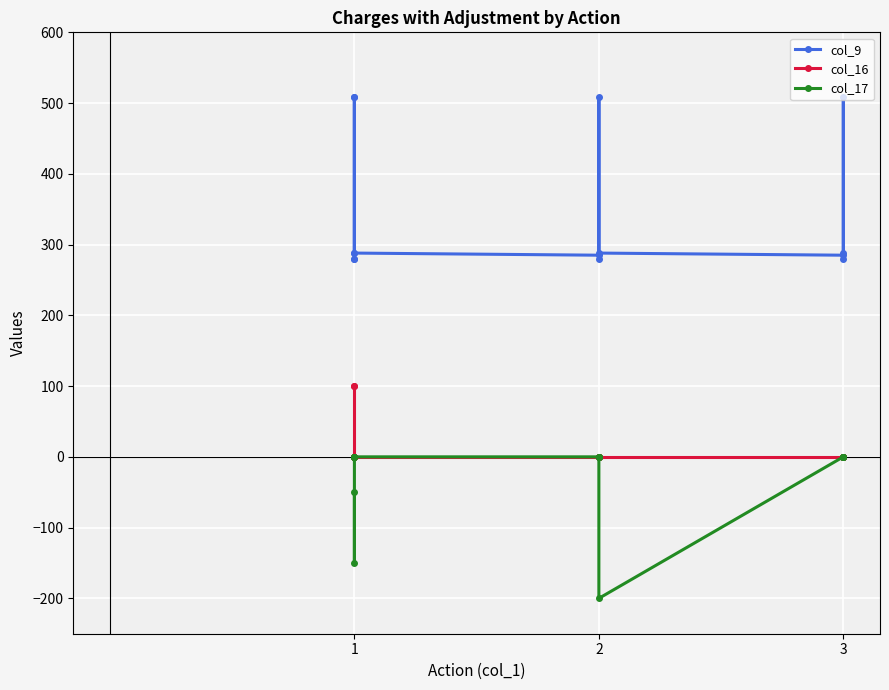

Reading right to left, what are all the values shown in this chart?

col_9: 288	279	509	285	288	279	509	285	288	279	509	288	279	509
col_16: 0	0	0	0	0	0	0	0	0	0	0	0	100	100
col_17: 0	0	0	0	-200	0	0	0	0	0	0	0	-150	-50